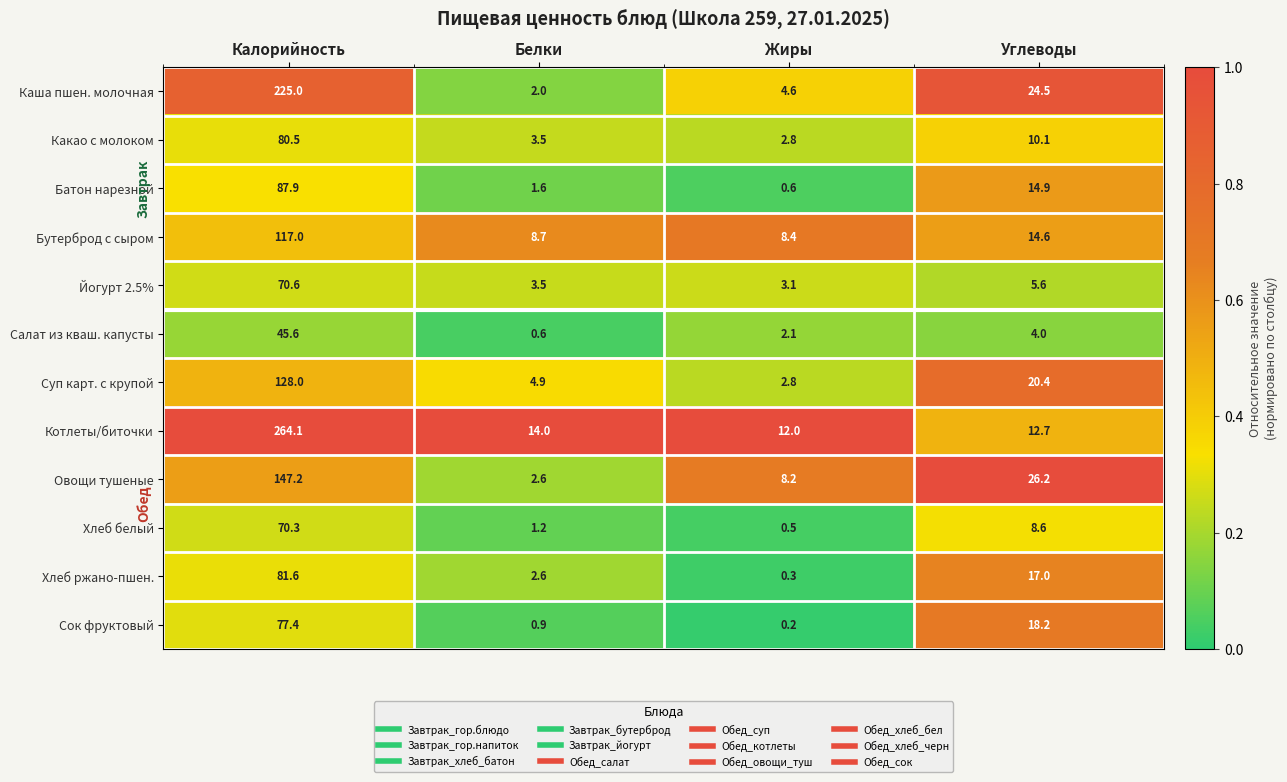

What is the difference between the maximum and minimum values in the Котлеты/биточки series?

252.1